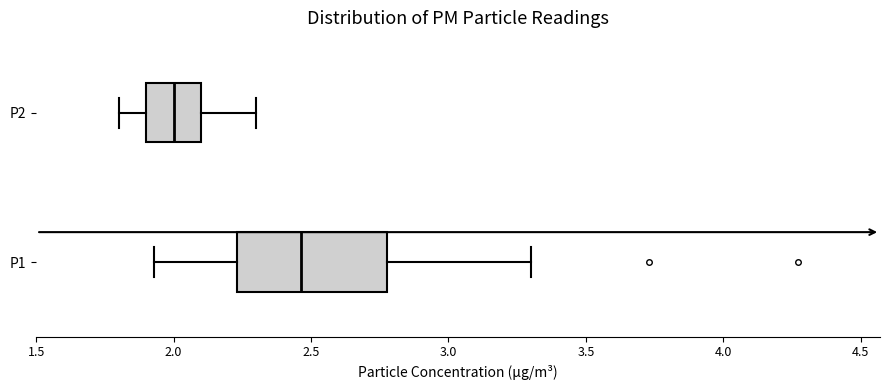

Reading bottom to top, read every box against the x-axis: the position of its median line, the range the box covers, and the ends of its whiskers. The values are not printed on the chart, so give them approximately, as read against the axis.

P1: median 2.45, box 2.25 to 2.80, whiskers 1.95 to 3.30
P2: median 2.00, box 1.90 to 2.10, whiskers 1.80 to 2.30